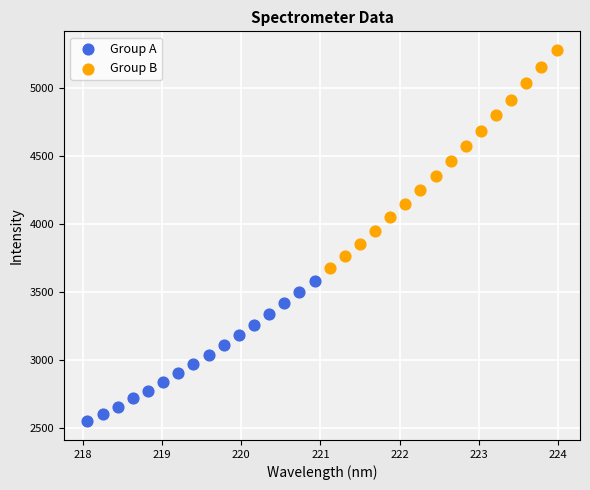

Which series contains the highest Y value?

Group B